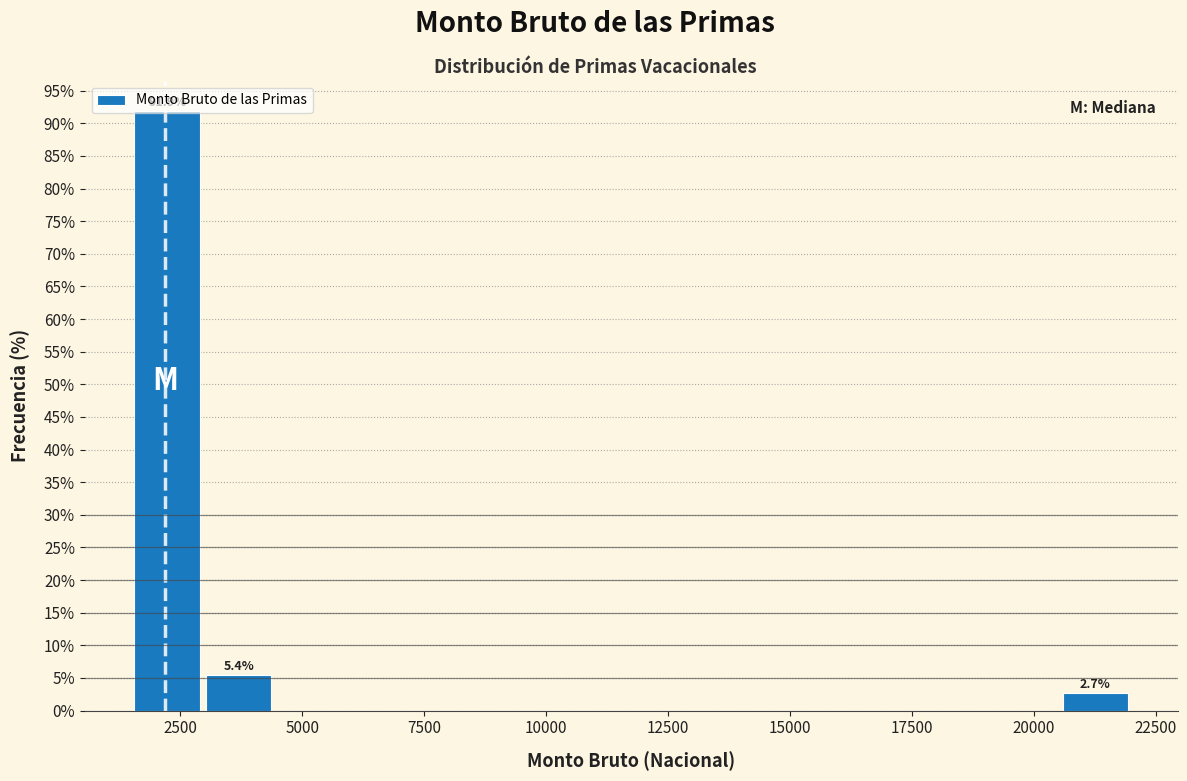

Read against the x-axis, roughly where is the centre of the tallest bar?

2000